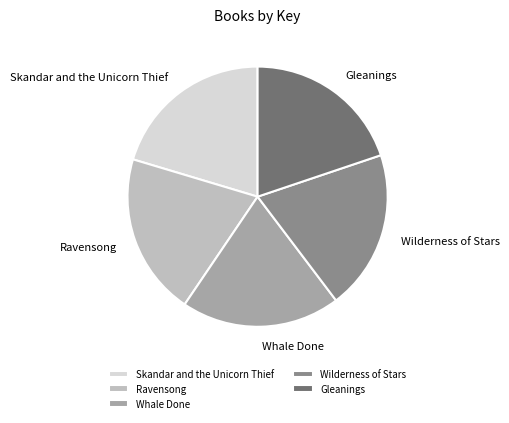

How many segments does this pie chart have?

5